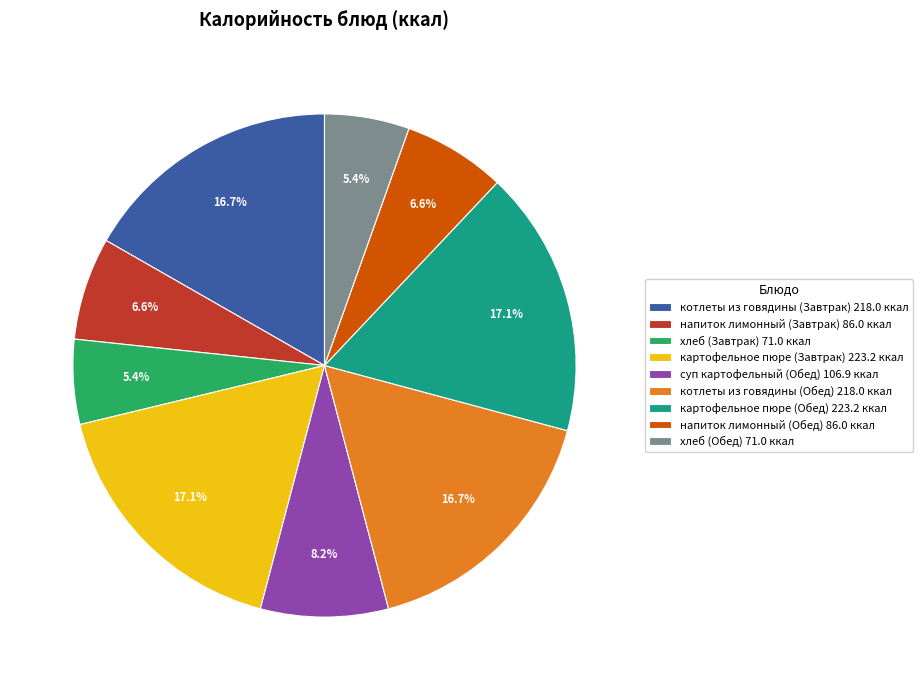

Combined, do котлеты из говядины (Обед) and напиток лимонный (Завтрак) account for over 50%?

No